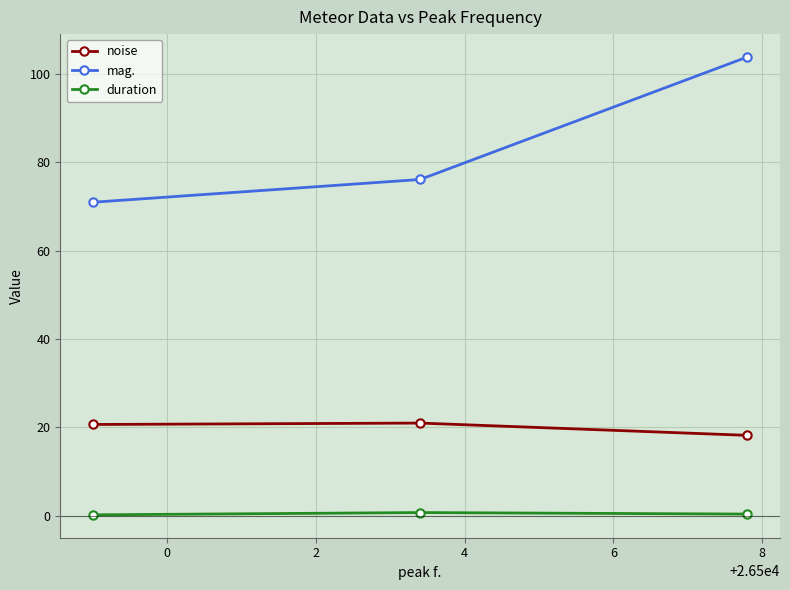

What is the difference between the maximum and minimum values in the mag. series?

32.9